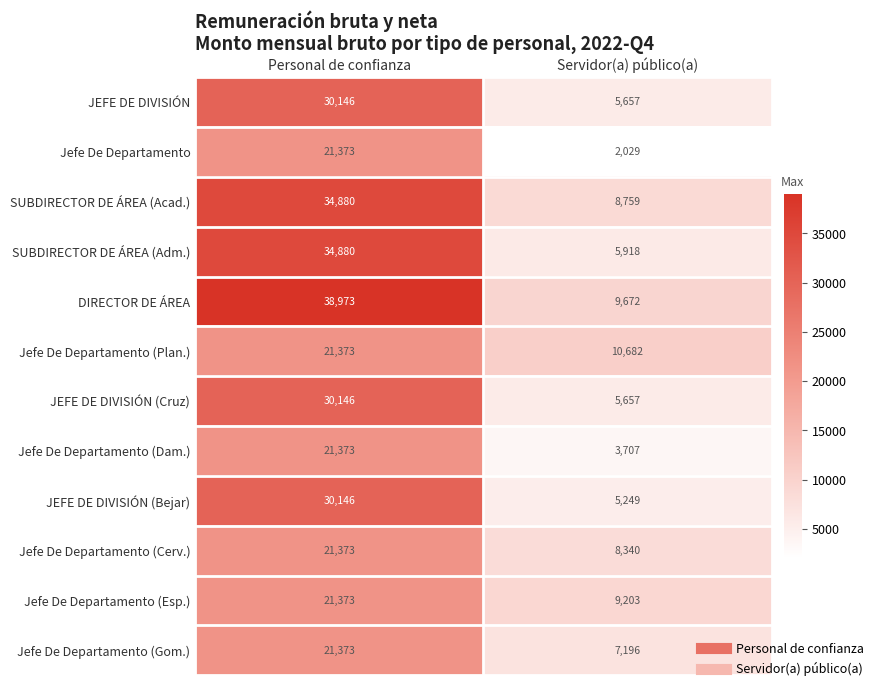

What is the greatest value displayed?

38973